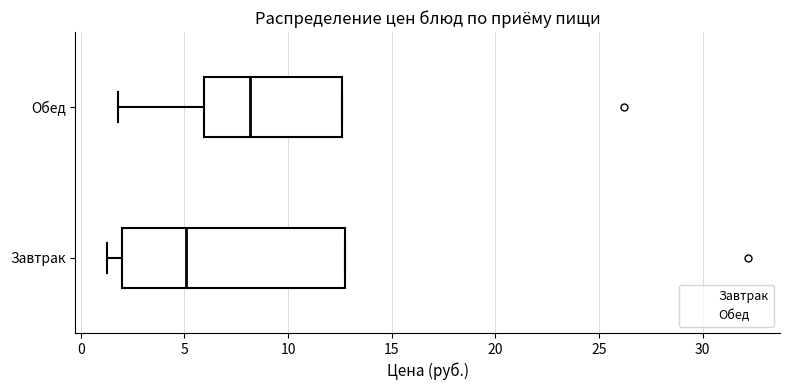

Reading bottom to top, transcribe this box plot: for each box, give where its median line is, the range the box spans, and where its two whiskers end, as read against the x-axis. The values are not printed on the chart, so give them approximately, as read against the axis.

Завтрак: median 5.0, box 2.0 to 12.5, whiskers 1.5 to 12.5
Обед: median 8.0, box 6.0 to 12.5, whiskers 2.0 to 12.5